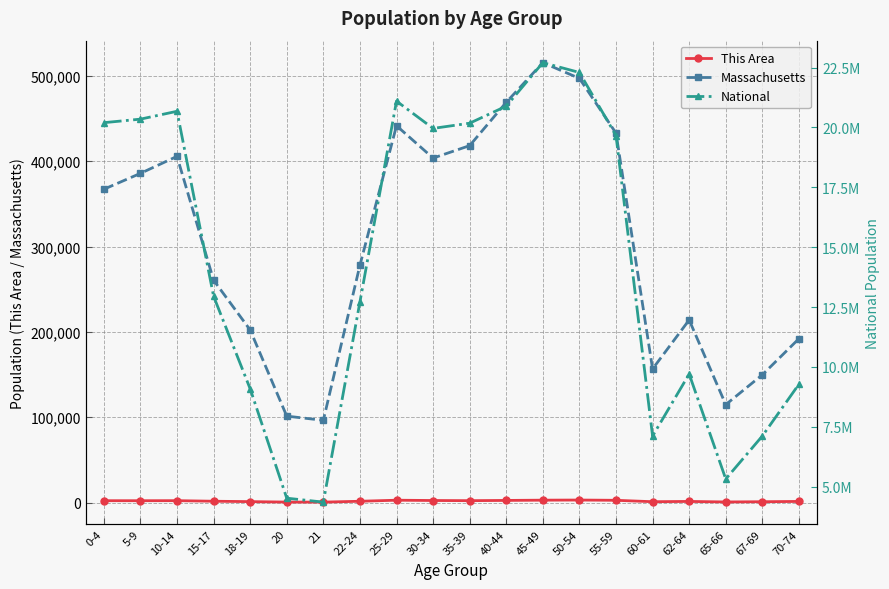

Is it true that This Area equals 933 at 25-29?

False